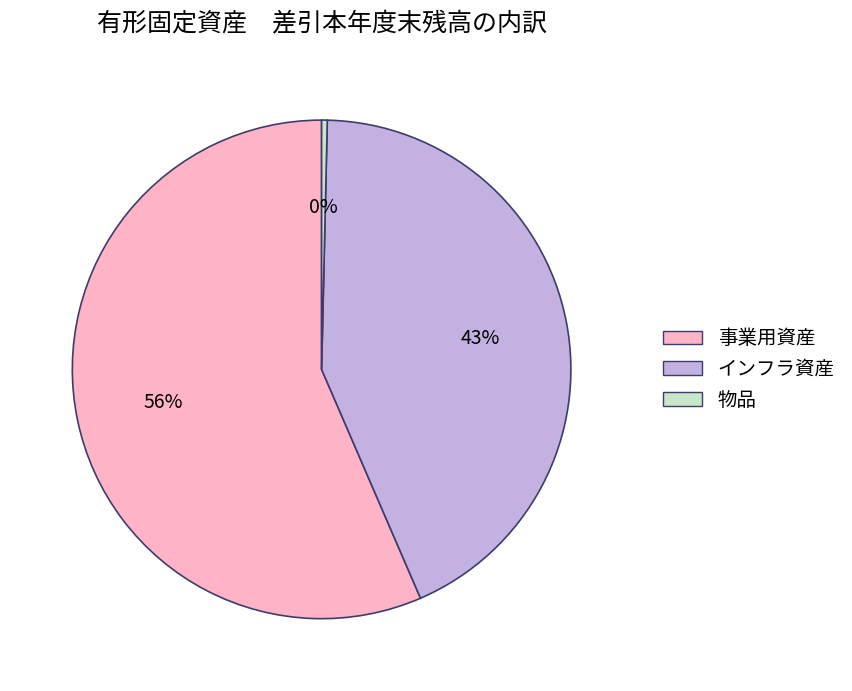

Approximately how many times larger is the value at インフラ資産 compared to 物品?

118.9